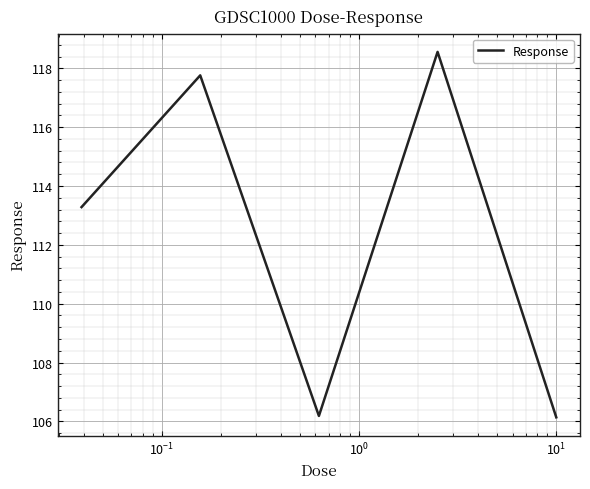

What is the difference between the second highest and minimum values?

11.6